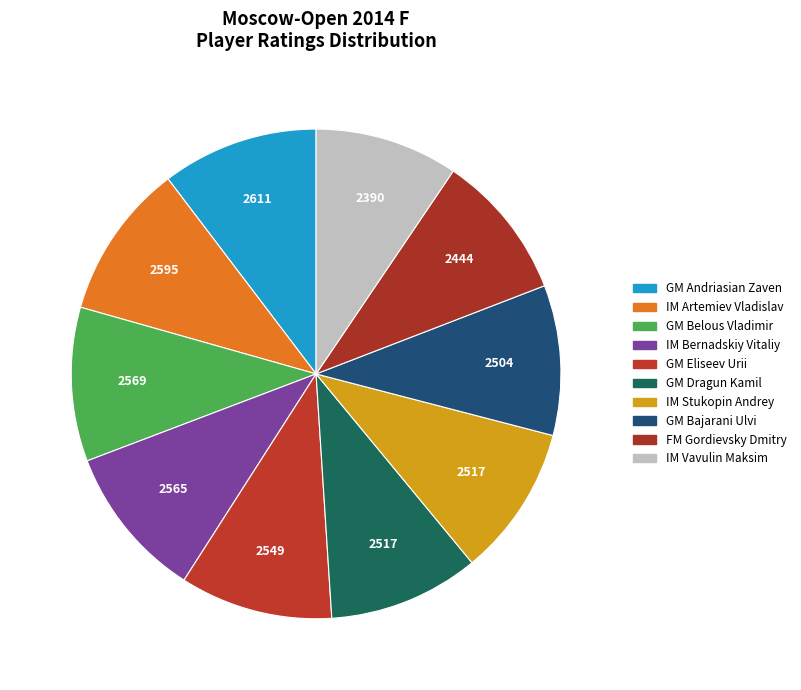

What is the largest slice in the pie chart?

GM Andriasian Zaven